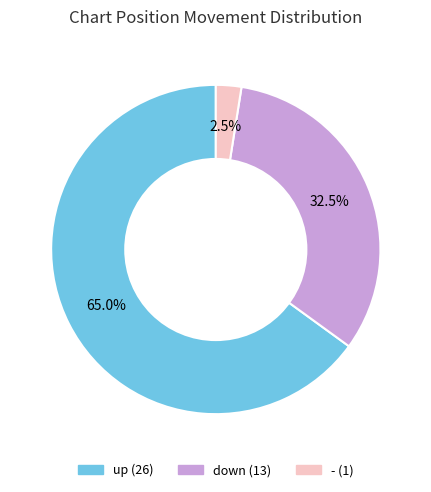

Combined, do up and - account for over 50%?

Yes